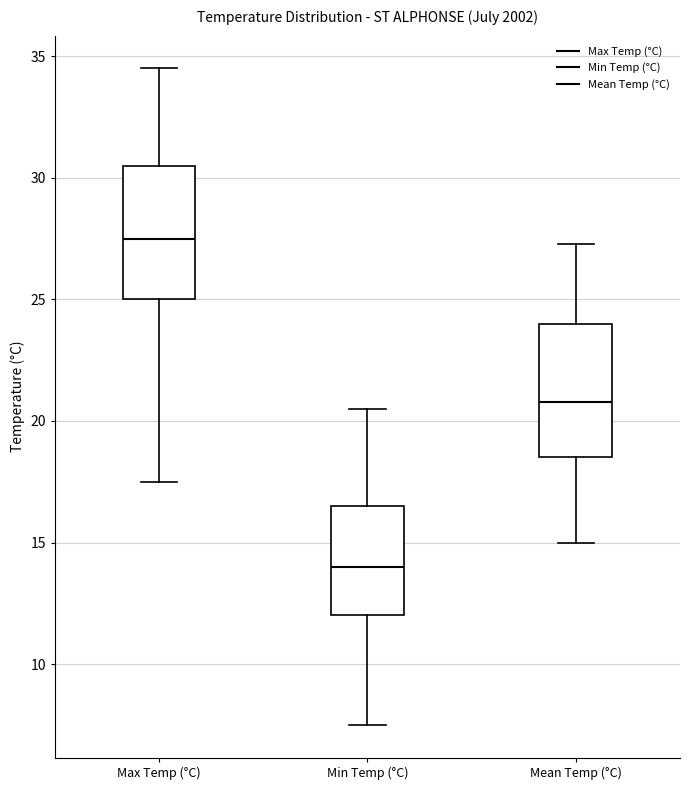

Reading left to right, transcribe this box plot: for each box, give where its median line is, the range the box spans, and where its two whiskers end, as read against the y-axis. The values are not printed on the chart, so give them approximately, as read against the axis.

Max Temp (°C): median 27.5, box 25.0 to 30.5, whiskers 17.5 to 34.5
Min Temp (°C): median 14.0, box 12.0 to 16.5, whiskers 7.5 to 20.5
Mean Temp (°C): median 21.0, box 18.5 to 24.0, whiskers 15.0 to 27.5